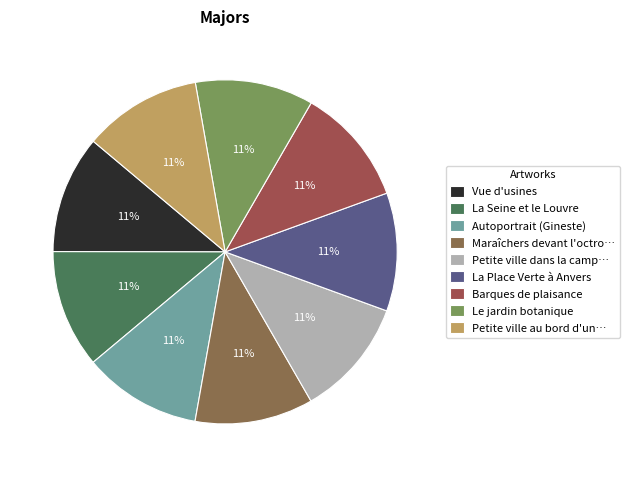

Rank the categories by value from lowest to highest.

Vue d'usines, Le jardin botanique, La Seine et le Louvre, Autoportrait (Gineste), Petite ville au bord d'un cours d'eau, La Place Verte à Anvers, Barques de plaisance, Maraîchers devant l'octroi, Petite ville dans la campagne